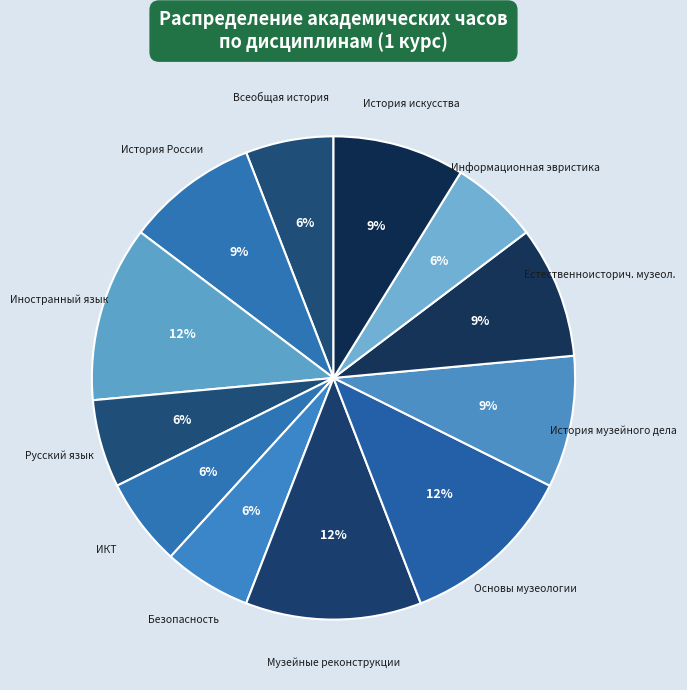

Combined, do Музейные реконструкции and История искусства account for over 50%?

No